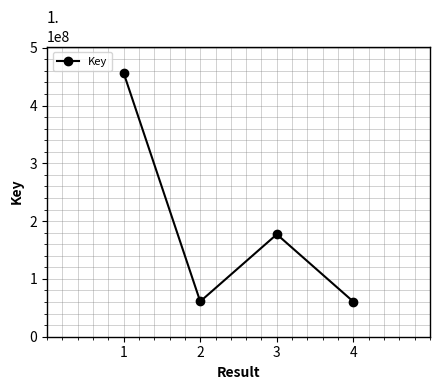

What is the difference between the maximum and minimum values?

396015384